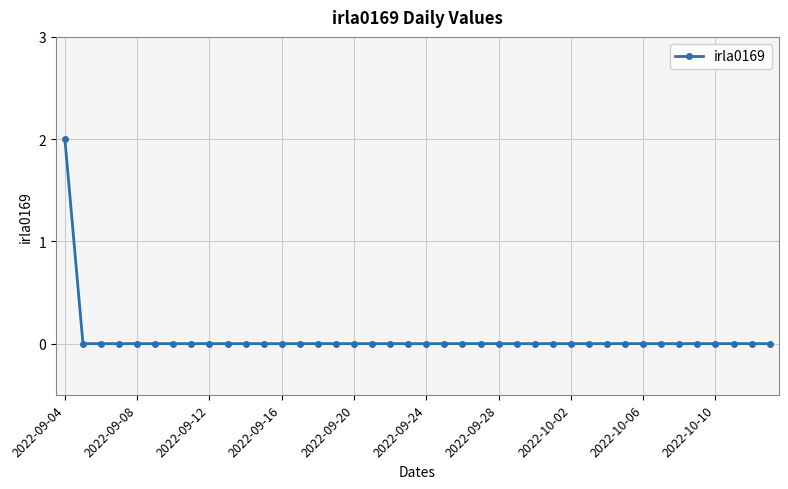

True or false: there are more than 0 points higher than both neighbors.

False